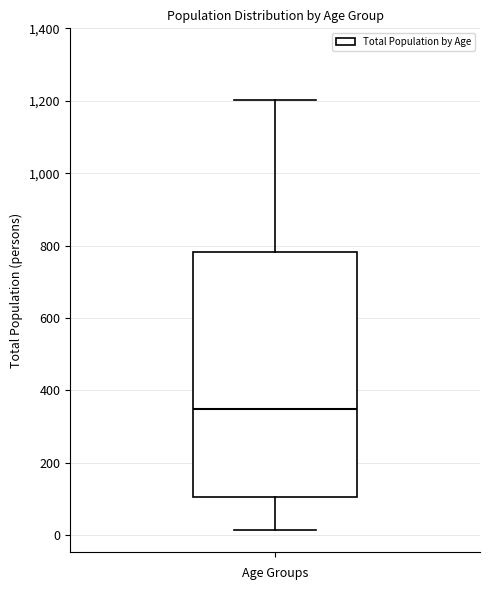

Read this box plot against the y-axis: the position of the median line, the range covered by the box, and the ends of both whiskers. The values are not printed on the chart, so give them approximately, as read against the axis.

median 340, box 100 to 780, whiskers 20 to 1200